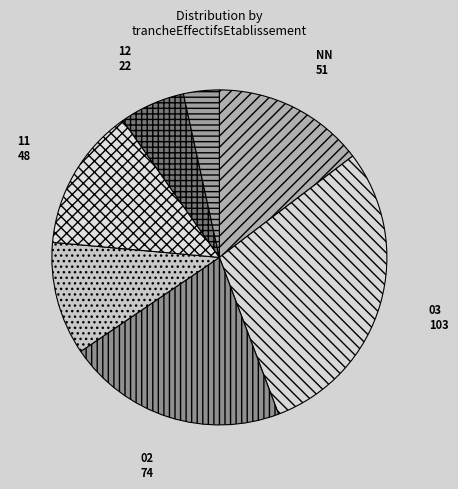

Which category has the smallest portion of the pie?

(blank)